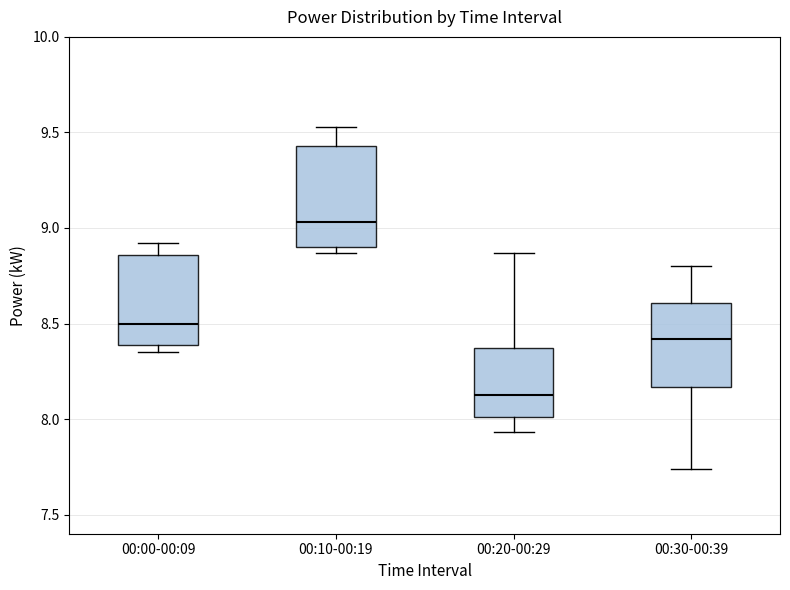

Which box's median line is the highest?

00:10-00:19